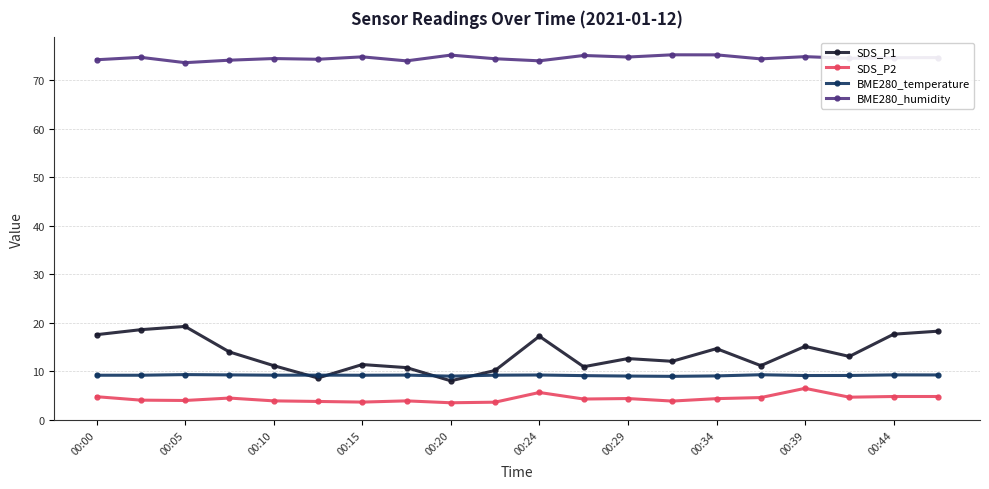

What is the value of the SDS_P2 point at the 2nd from the left?

4.1